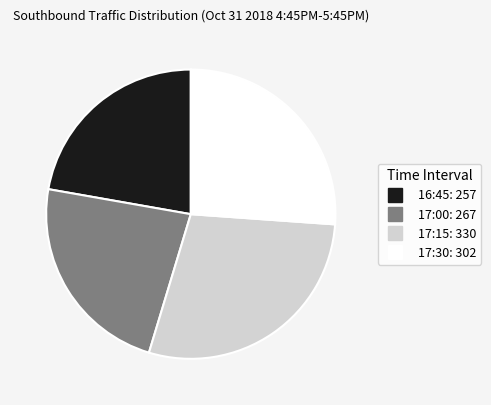

Is it true that 17:00 is 30% of the pie?

False